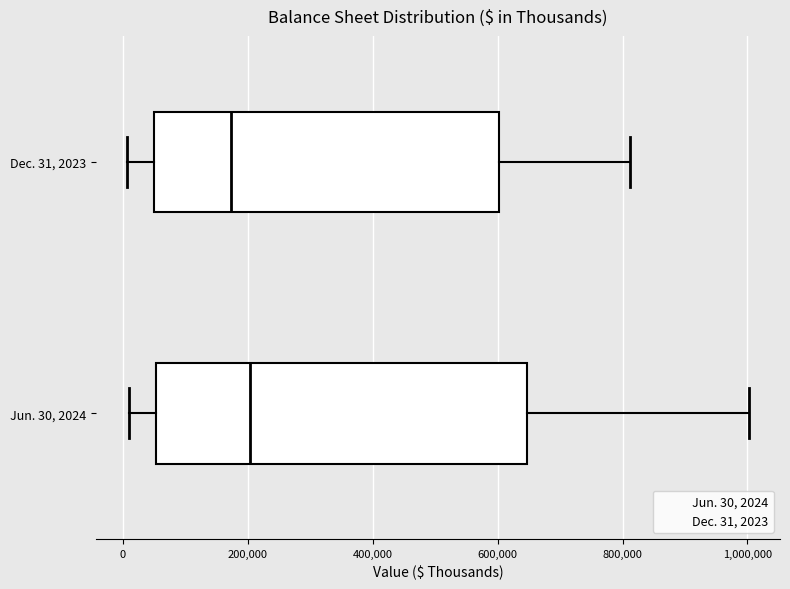

Reading bottom to top, transcribe this box plot: for each box, give where its median line is, the range the box spans, and where its two whiskers end, as read against the x-axis. The values are not printed on the chart, so give them approximately, as read against the axis.

Jun. 30, 2024: median 200000, box 60000 to 640000, whiskers 20000 to 1000000
Dec. 31, 2023: median 180000, box 40000 to 600000, whiskers 0 to 820000